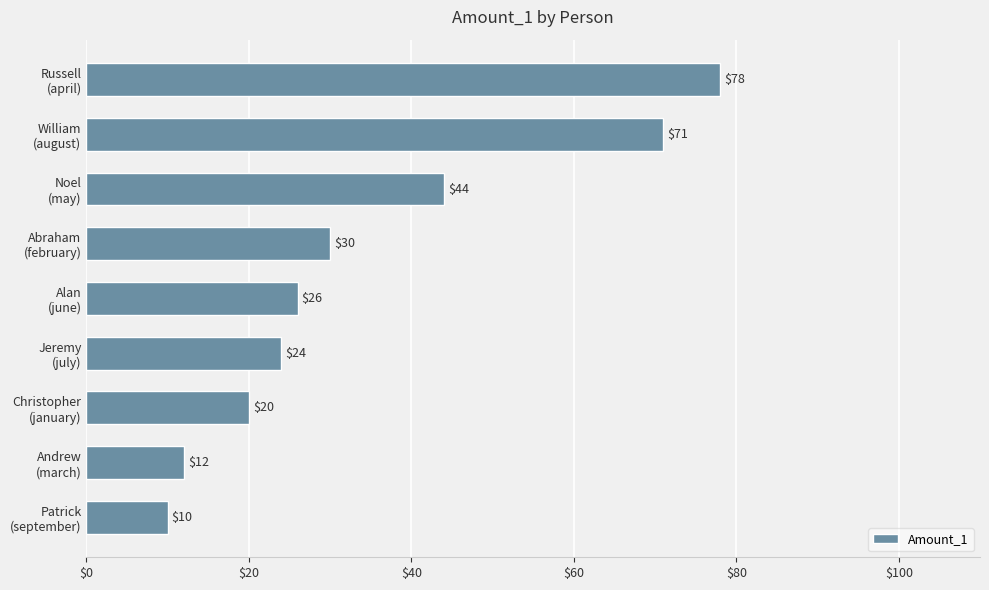

What is the maximum value shown in the chart?

78